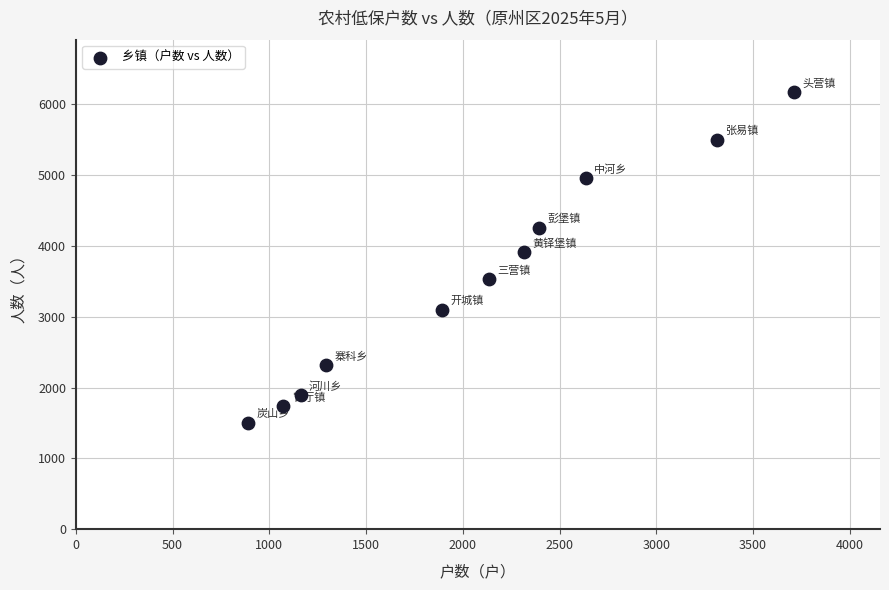

What is the average Y value?

3533